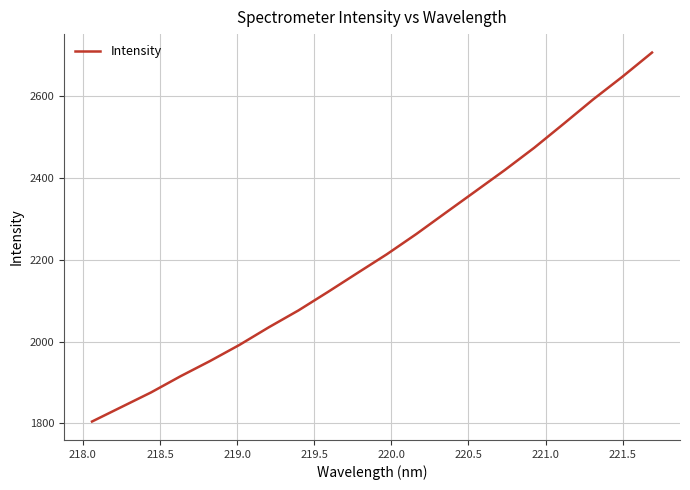

What is the difference between the maximum and minimum values?

903.0